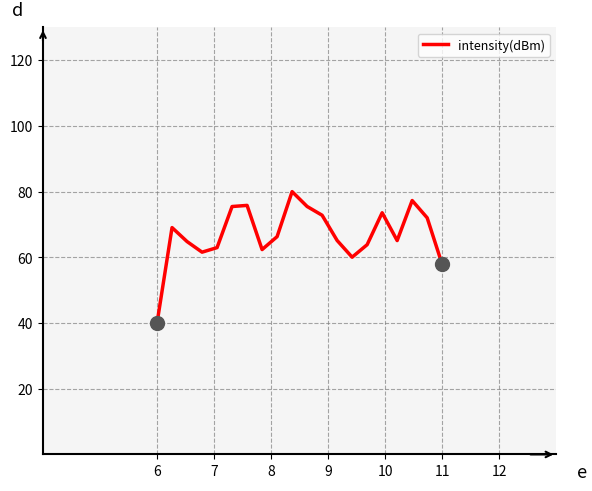

What is the difference between the maximum and minimum values?

40.0